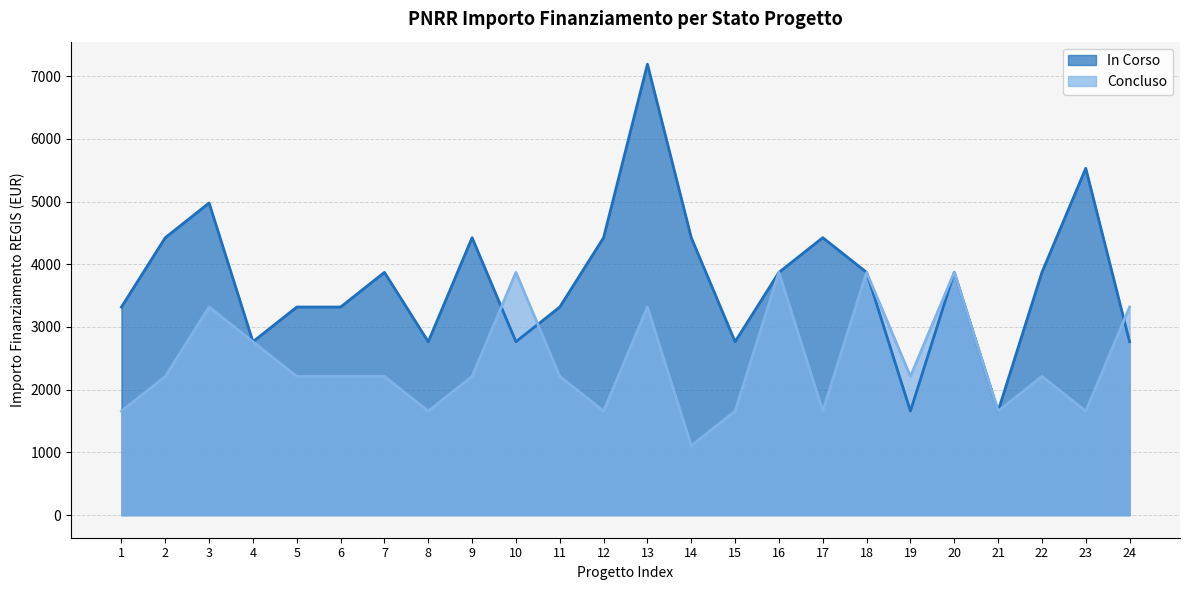

Rank the series by their average value, from highest to lowest.

In Corso, Concluso